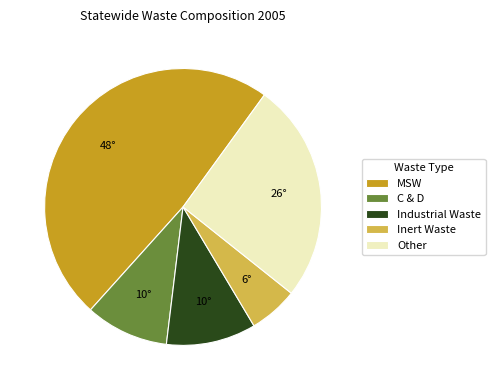

Is there a majority slice in this chart?

No